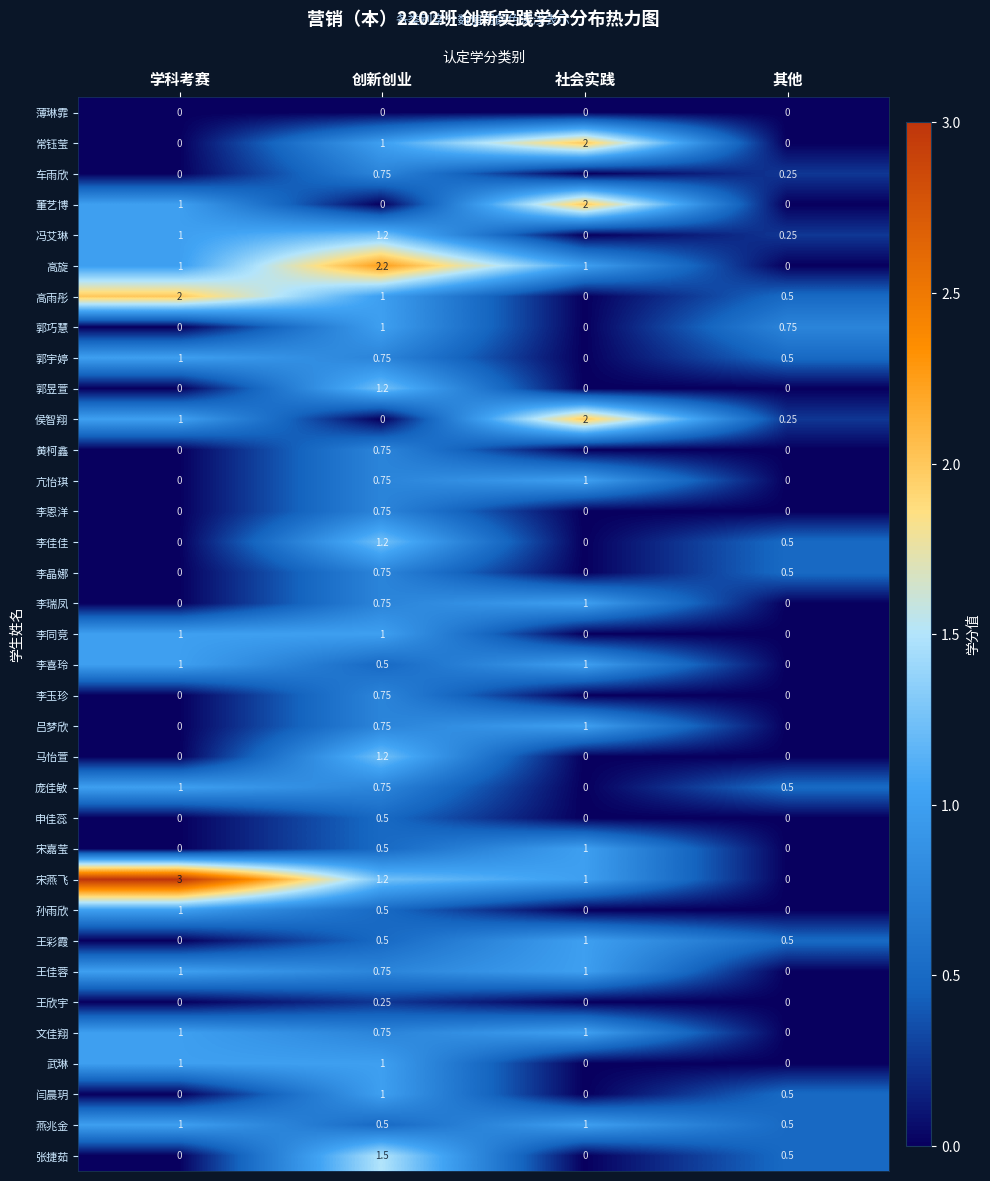

At which label does 李晶娜 reach its peak?

创新创业